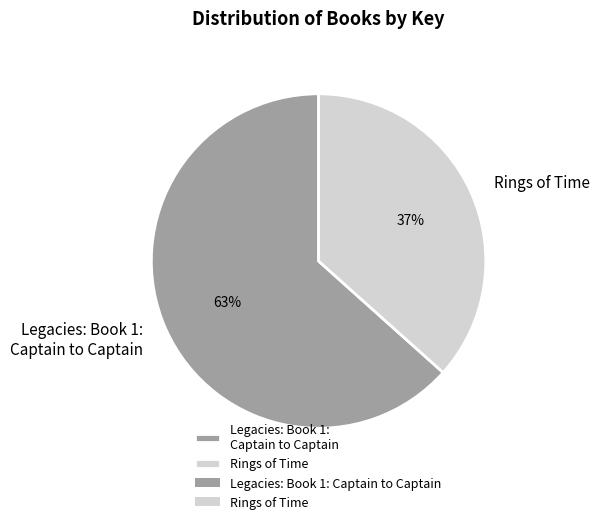

Do Legacies: Book 1: Captain to Captain and Rings of Time together represent more than half of the pie?

Yes